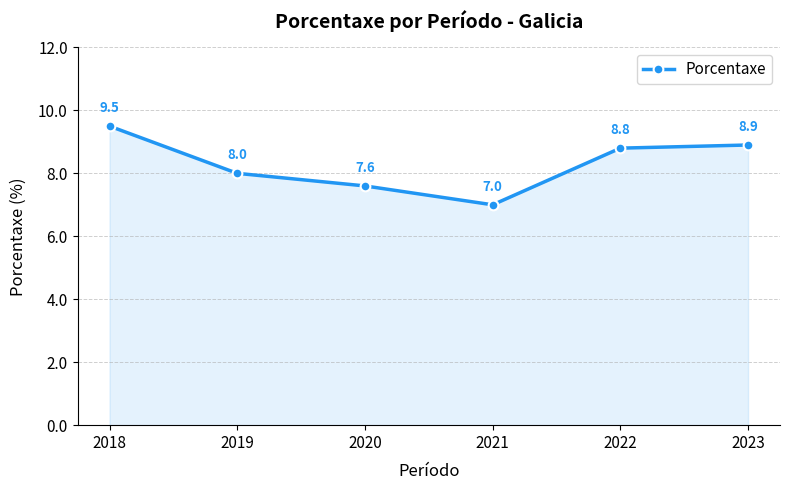

Between 2021 and 2023, which is larger?

2023